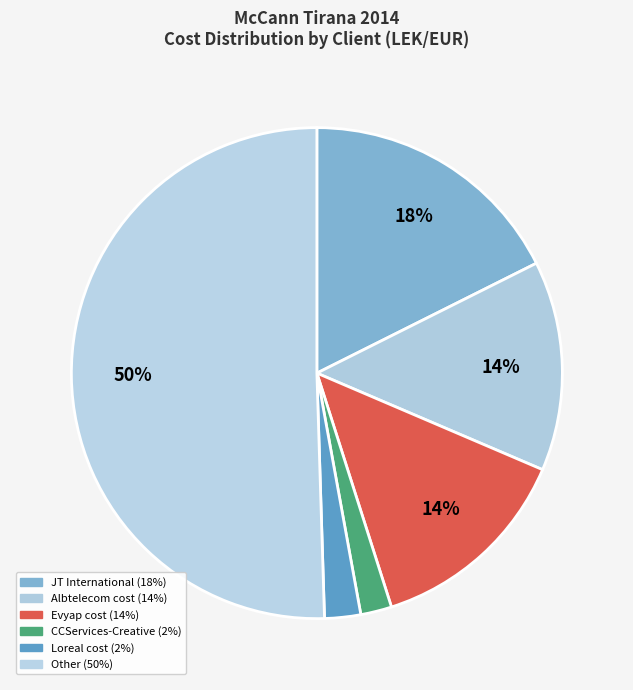

Which category has the smallest portion of the pie?

CCServices-Creative